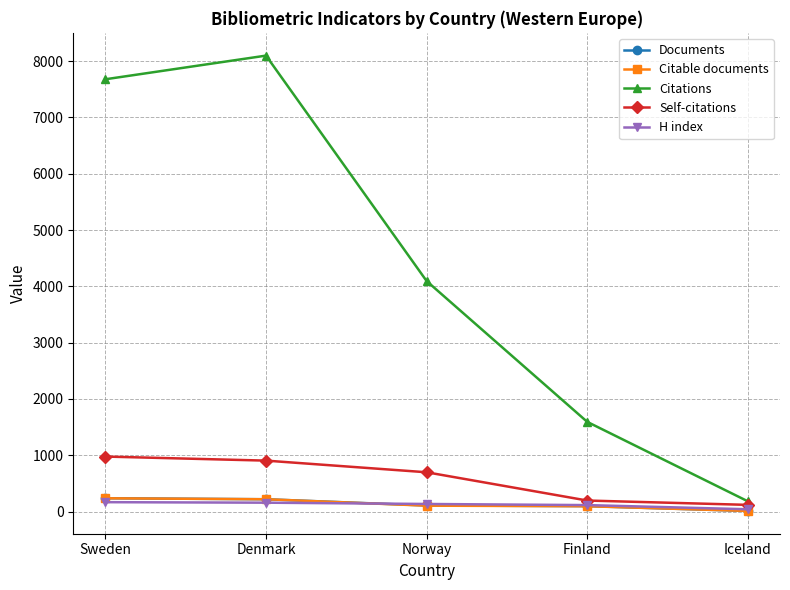

How many lines are shown in the chart?

5